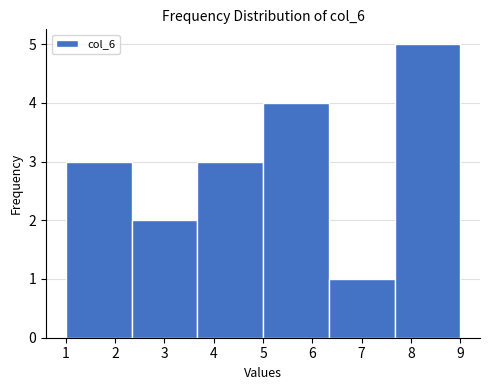

What is the height of the bar covering 1.0 to 2.3 on the x-axis? Neither the bar edges nor the heights are printed on the chart, so give them approximately, as read against the axes.

3